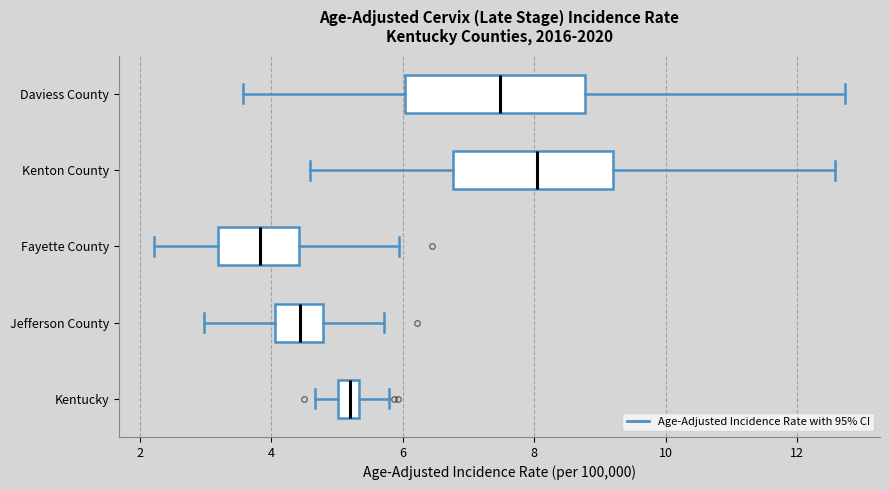

Which box's median line is the furthest to the right?

Kenton County